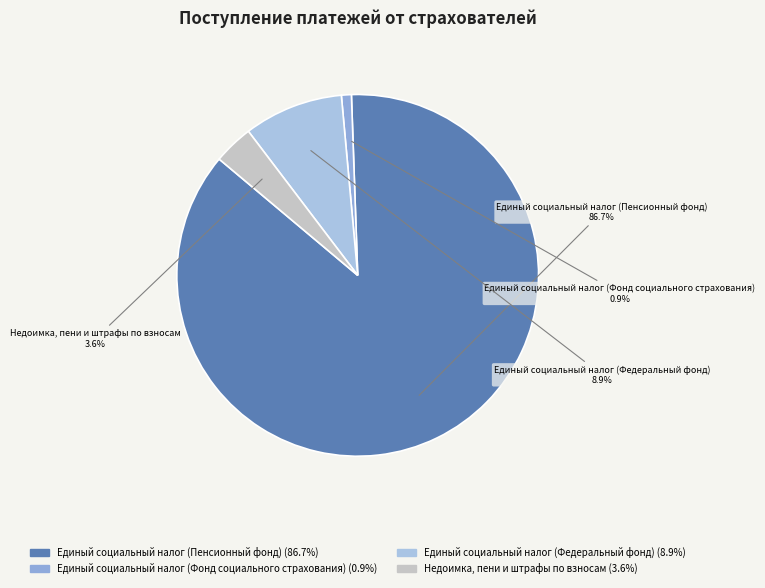

To the nearest percent, what is the average slice percentage?

25%